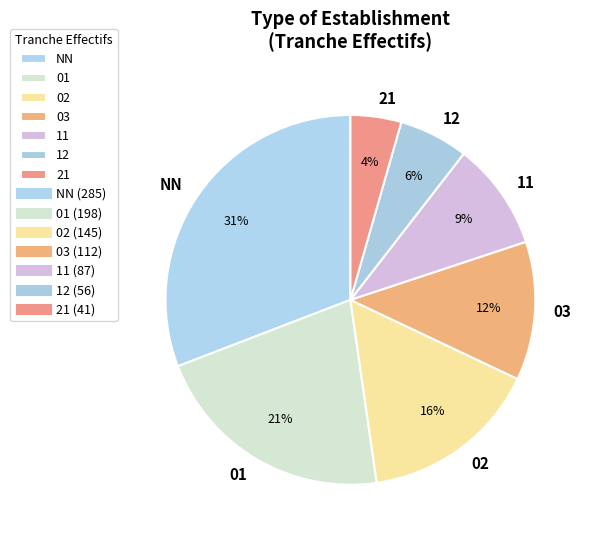

Rank the categories by value from highest to lowest.

NN, 01, 02, 03, 11, 12, 21